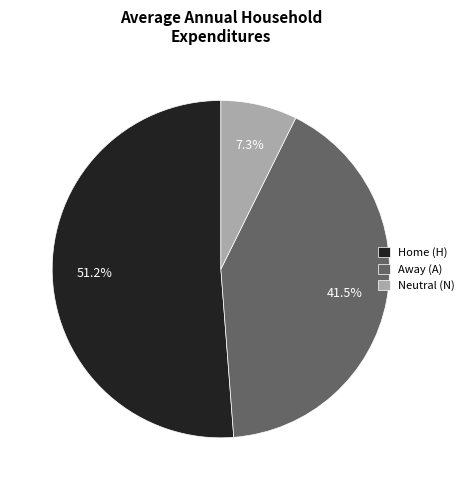

What is the largest slice in the pie chart?

Home (H)